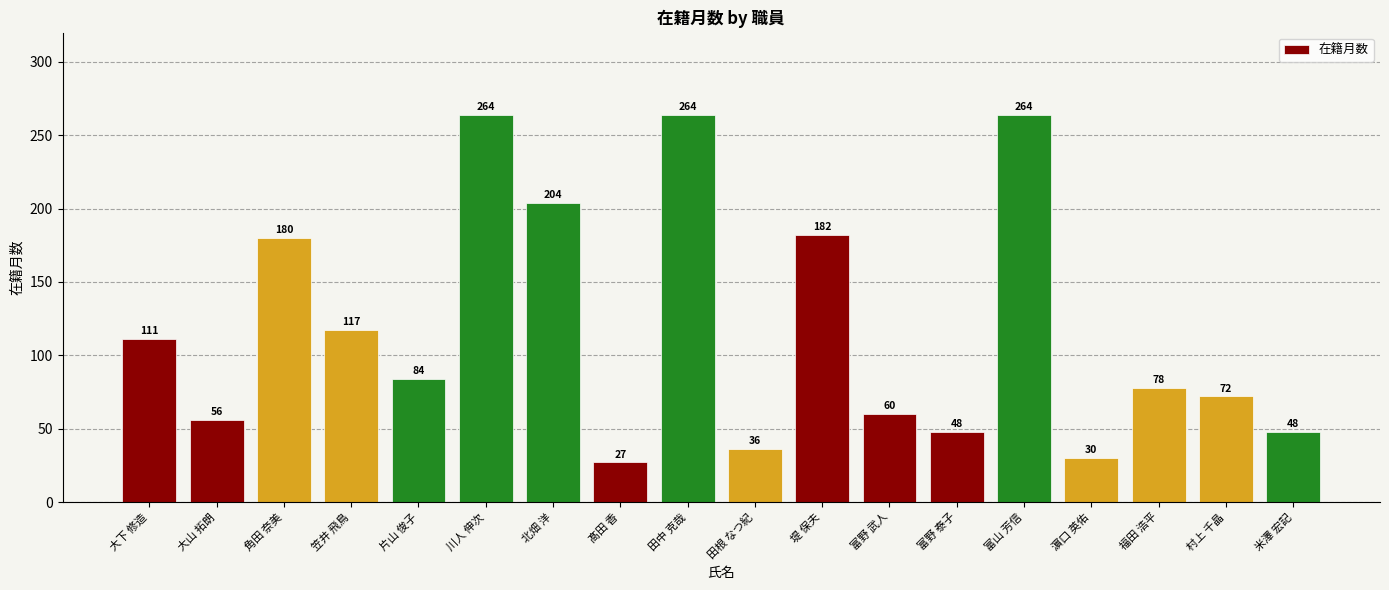

Does the chart contain stacked bars?

No